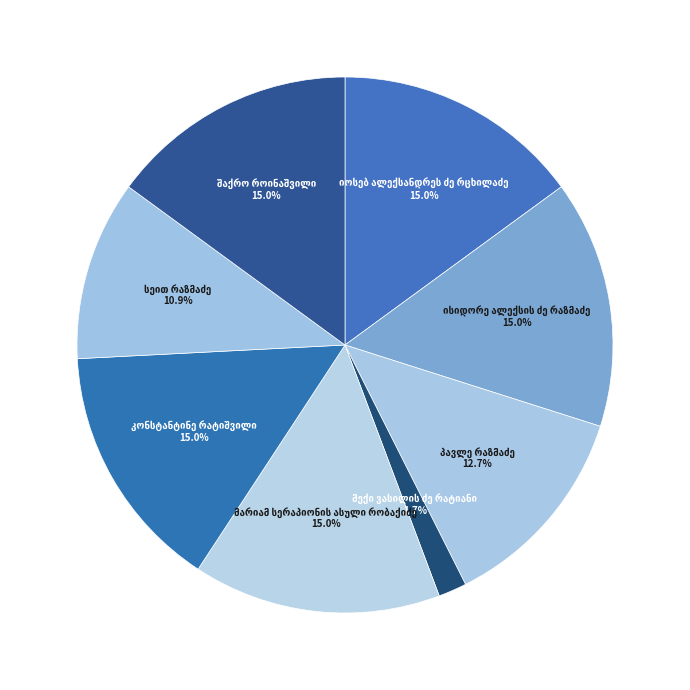

To the nearest percent, what is the difference between the largest and smallest slice percentages?

13%